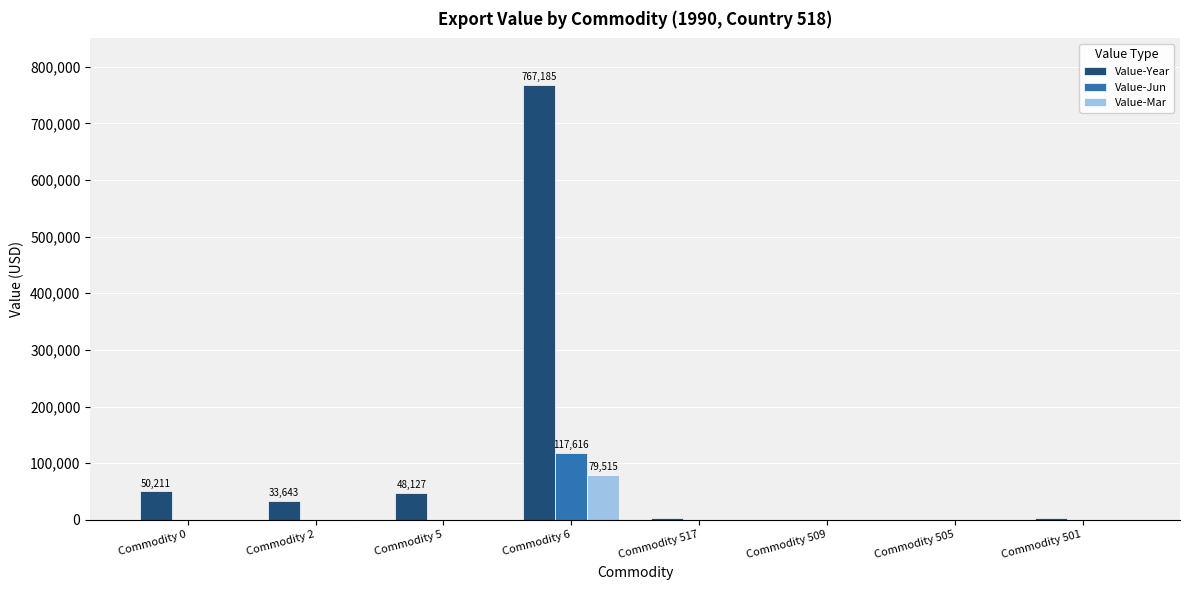

Are the bars grouped side by side (vs. stacked)?

Yes